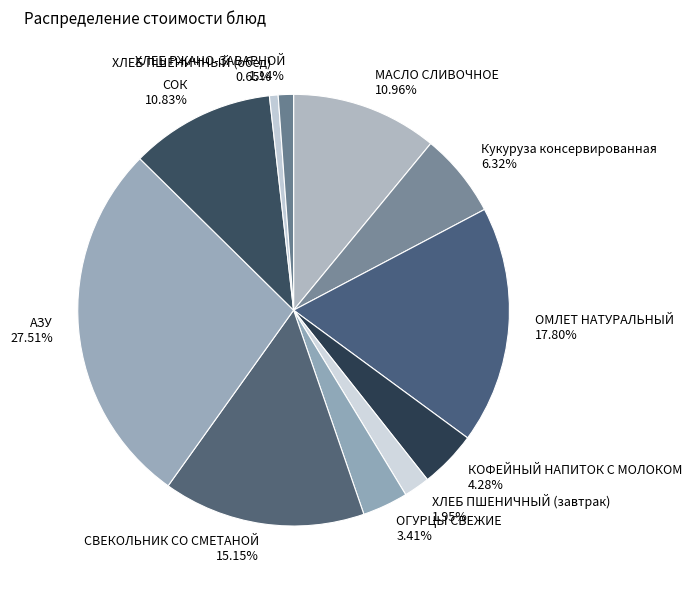

What is the largest slice in the pie chart?

АЗУ